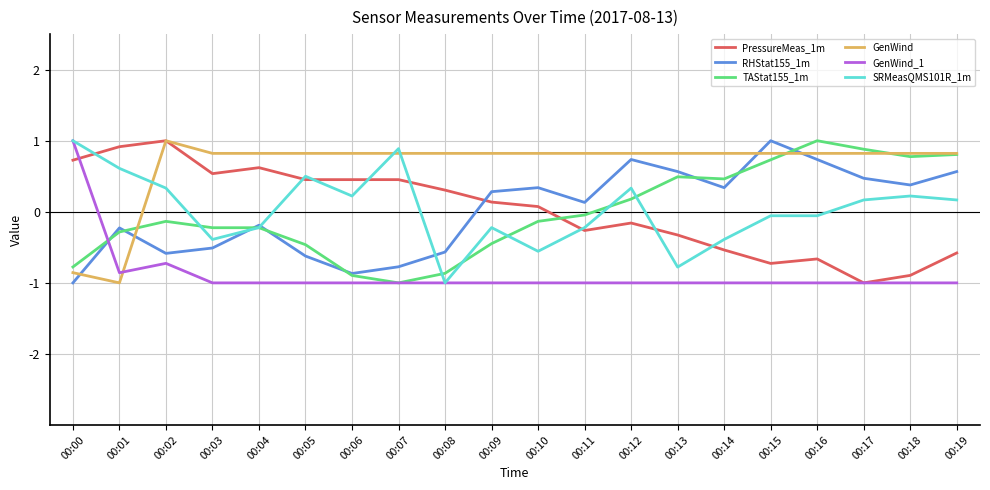

What is the difference between the highest and lowest values at 00:02?

1.7